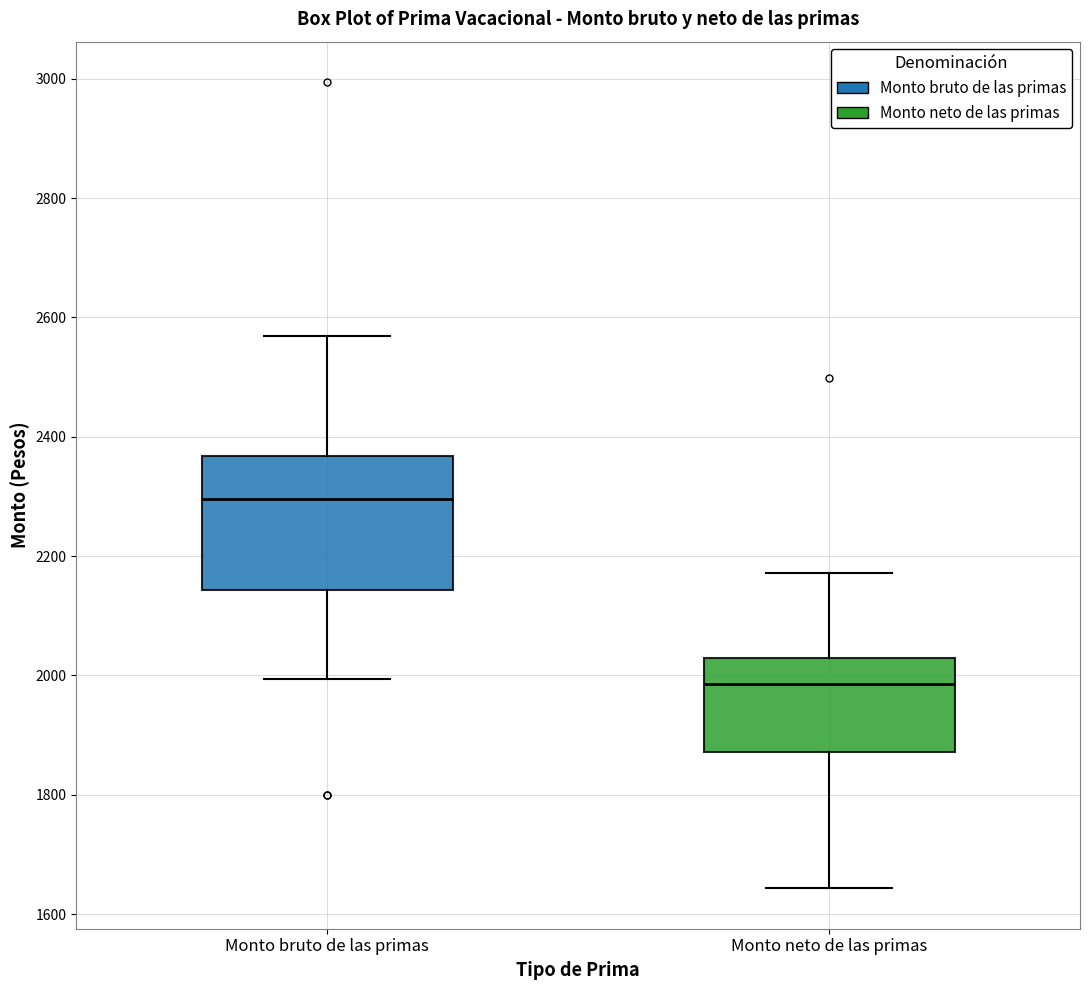

Reading left to right, read every box against the y-axis: the position of its median line, the range the box covers, and the ends of its whiskers. The values are not printed on the chart, so give them approximately, as read against the axis.

Monto bruto de las primas: median 2300, box 2140 to 2360, whiskers 2000 to 2560
Monto neto de las primas: median 1980, box 1880 to 2020, whiskers 1640 to 2180